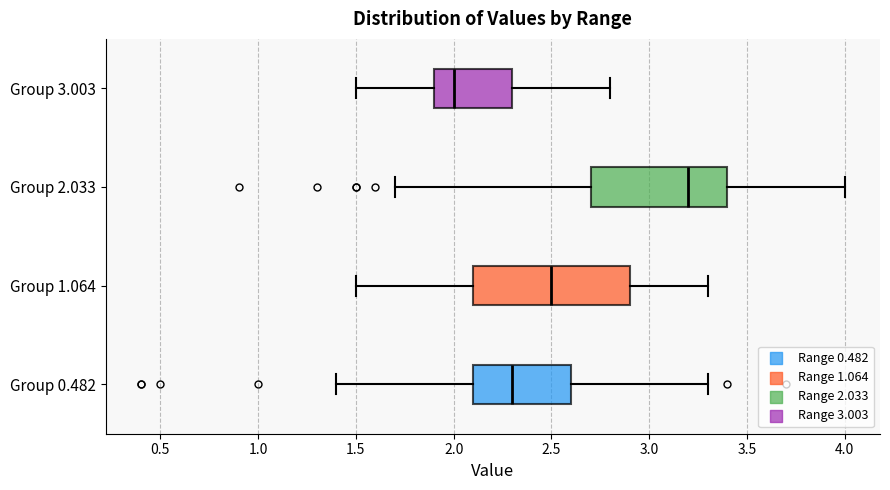

Where is the right edge of the box for Group 0.482 on the x-axis? The values are not printed on the chart, so give them approximately, as read against the axis.

2.6